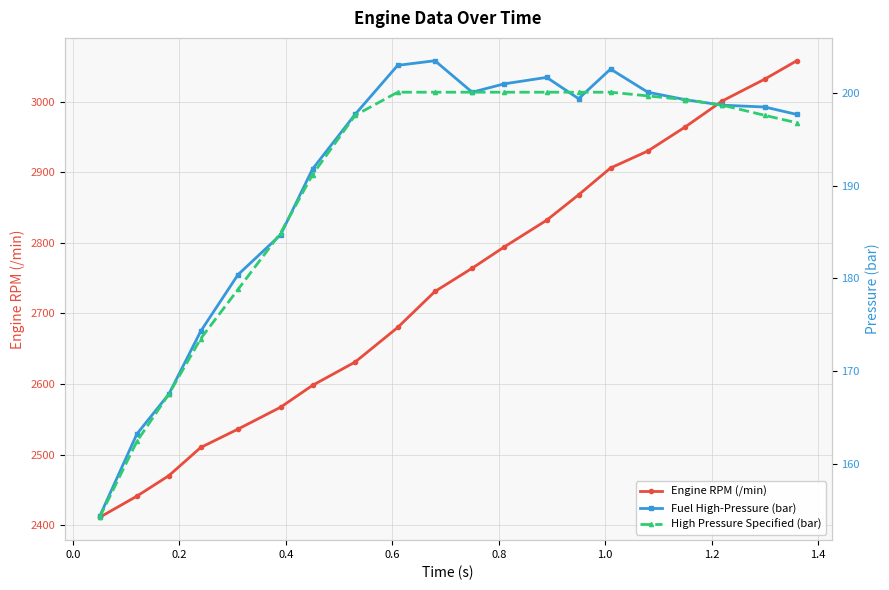

True or false: Engine RPM (/min) has more than 0 points higher than both neighbors.

False